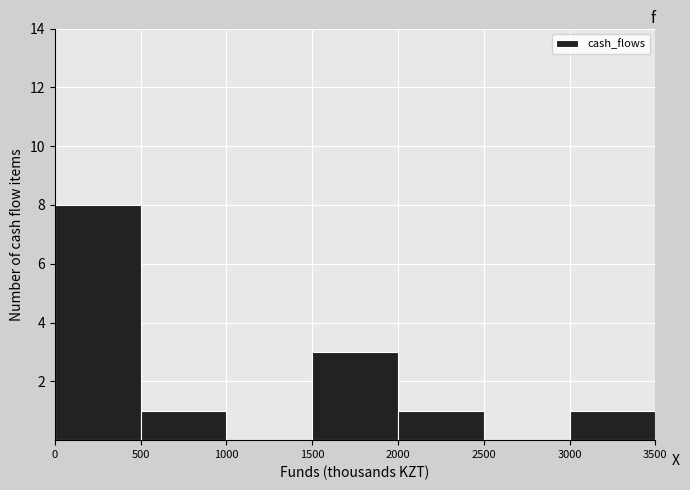

Reading right to left, extract all data points from this chart.

3000=1	2500=0	2000=1	1500=3	1000=0	500=1	0=8